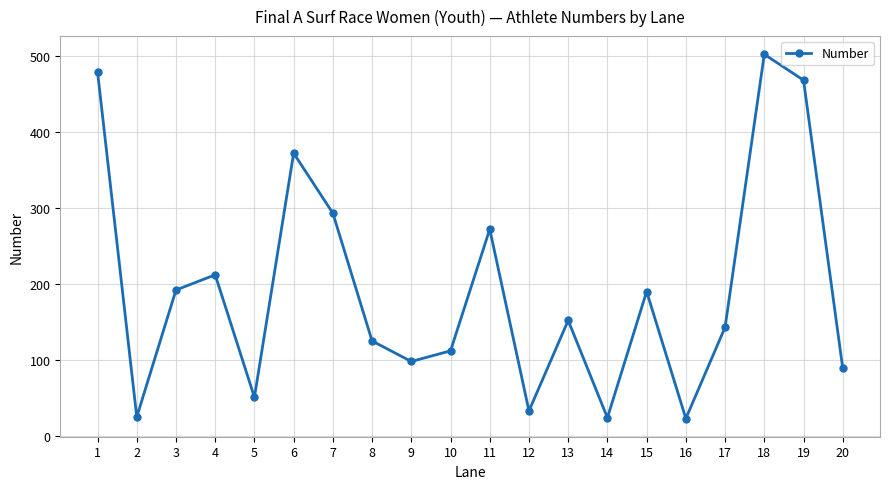

Which label corresponds to the largest value in the chart?

18